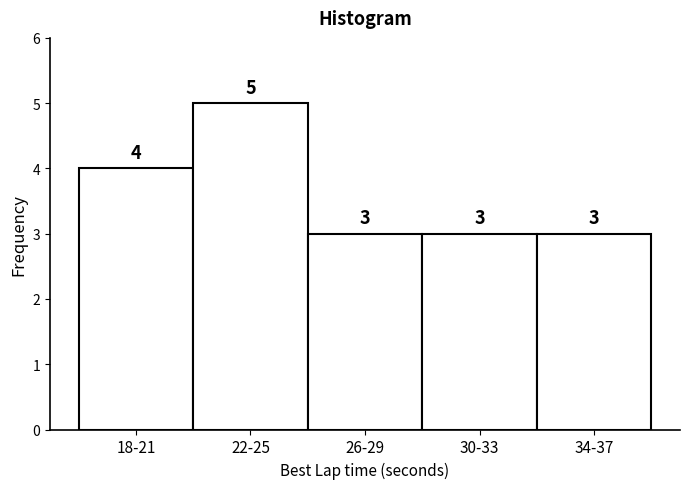

Reading right to left, transcribe all the data shown in this chart.

34-37=3	30-33=3	26-29=3	22-25=5	18-21=4